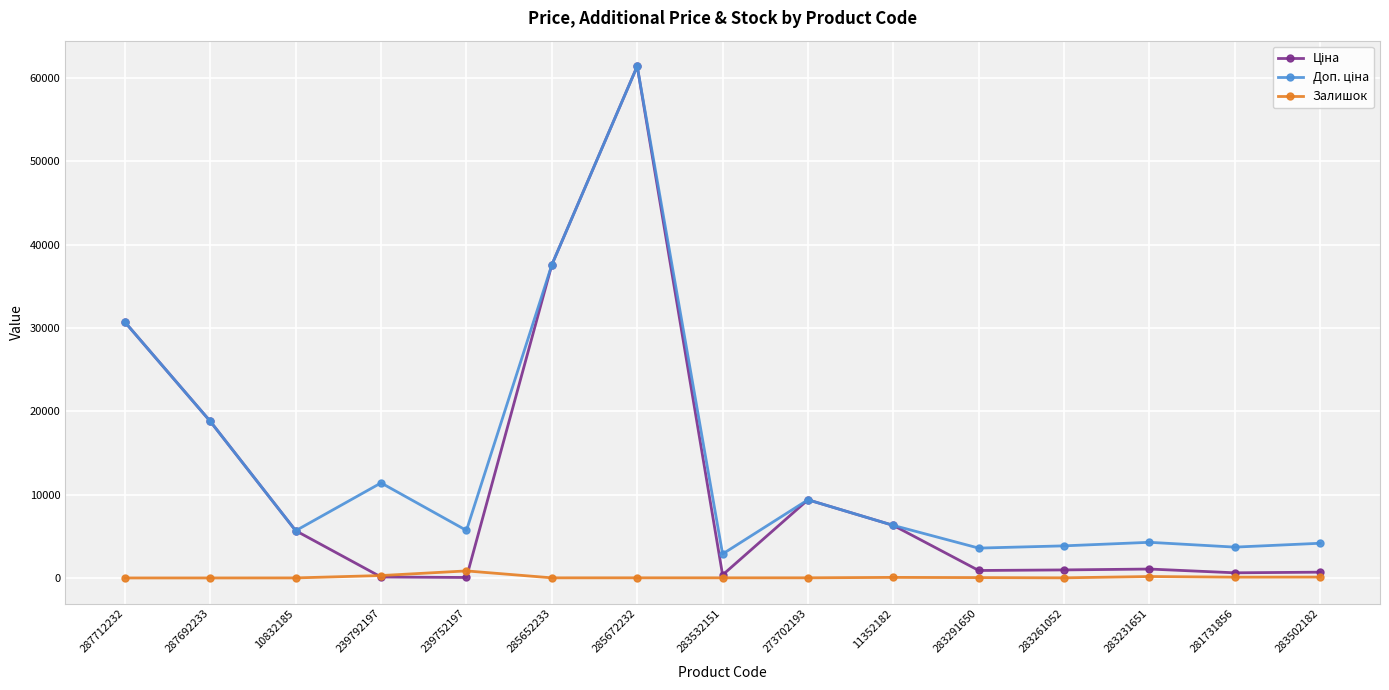

What is the difference between the highest and lowest values at 287692233?

18796.8